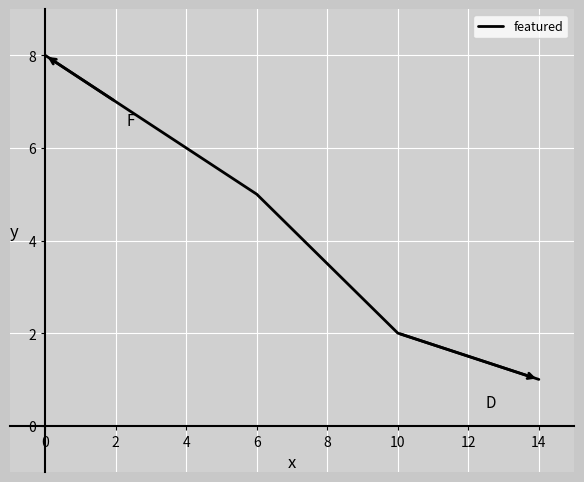

At which label is the value closest to 4?

6